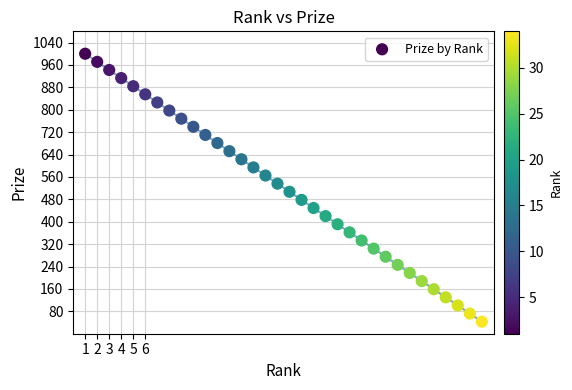

What is the range of X values (max minus min)?

33